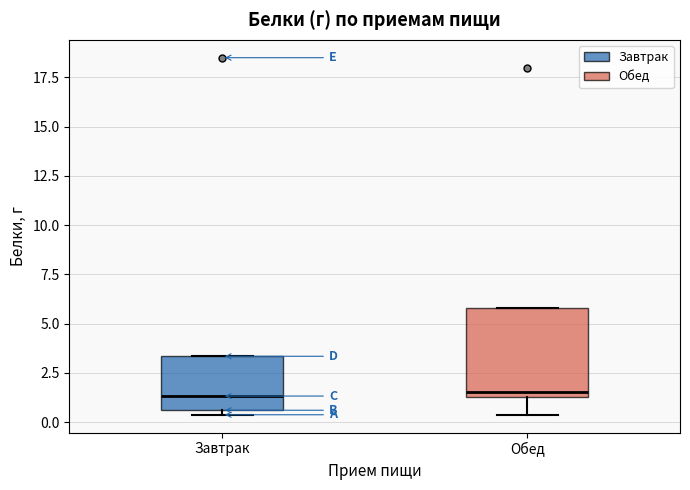

Comparing the boxes themselves (not the whiskers), which one is the tallest?

Обед